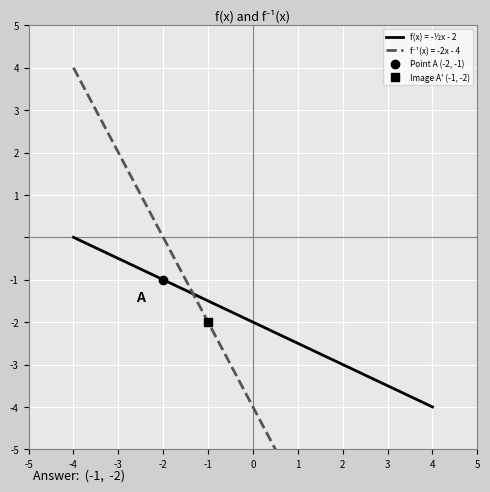

What is the lowest value of the f(x) = -½x - 2 series?

-4.0